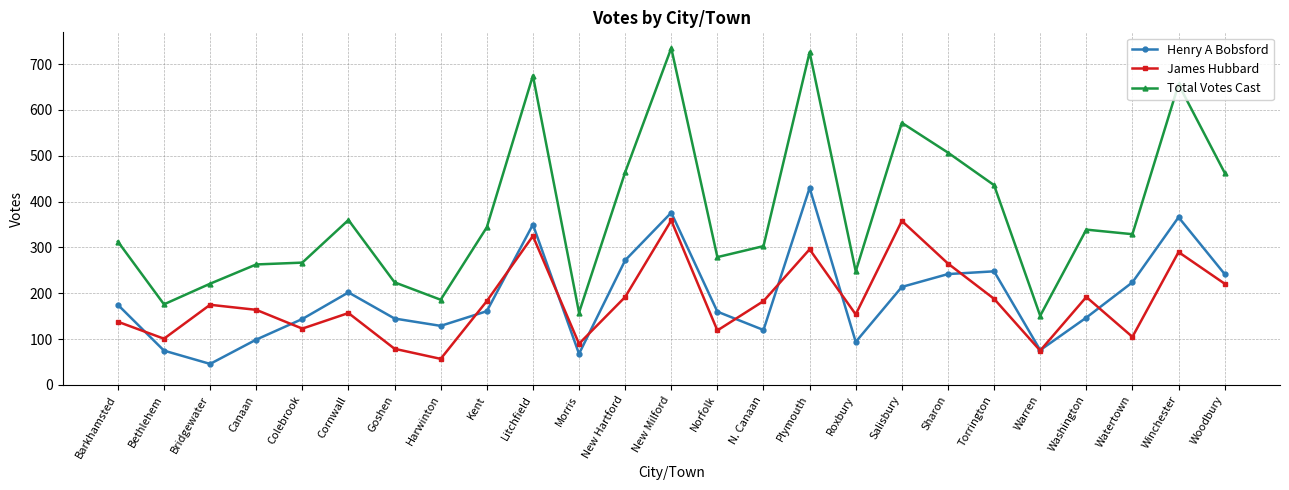

True or false: Total Votes Cast has a value of 338 at Sharon.

False